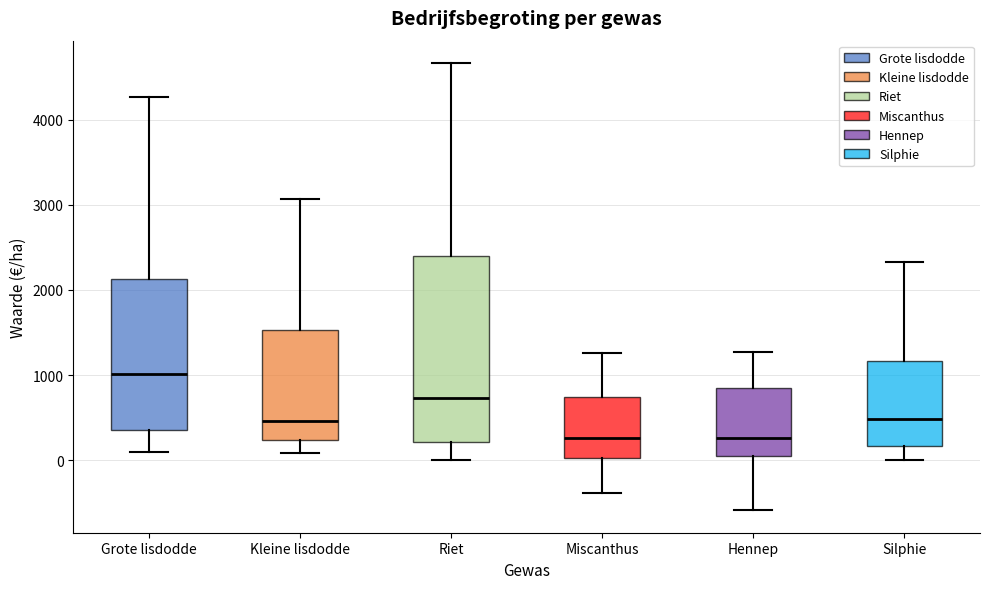

Comparing the boxes themselves (not the whiskers), which one is the tallest?

Riet